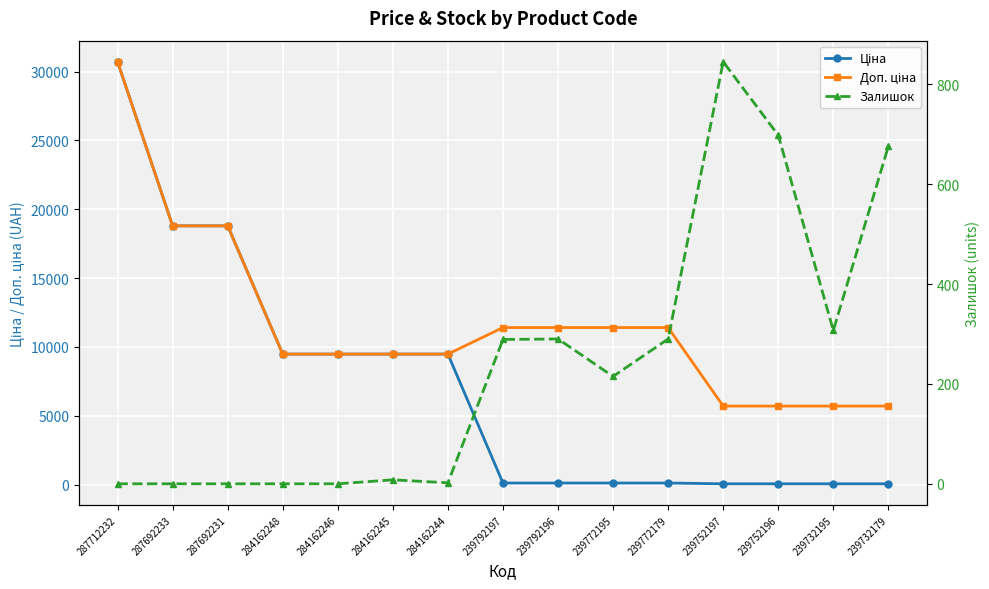

Reading left to right, what are all the values shown in this chart?

Ціна: 30717.1	18796.8	18796.8	9480.1	9480.1	9480.1	9480.1	114.1	114.1	114.1	114.1	57.0	57.0	57.0	57.0
Доп. ціна: 30717.1	18796.8	18796.8	9480.1	9480.1	9480.1	9480.1	11410.0	11410.0	11410.0	11410.0	5705.0	5705.0	5705.0	5705.0
Залишок: 0.0	0.0	0.0	0.0	0.0	8.0	2.0	289.0	290.0	215.0	290.0	845.0	698.0	307.0	676.0